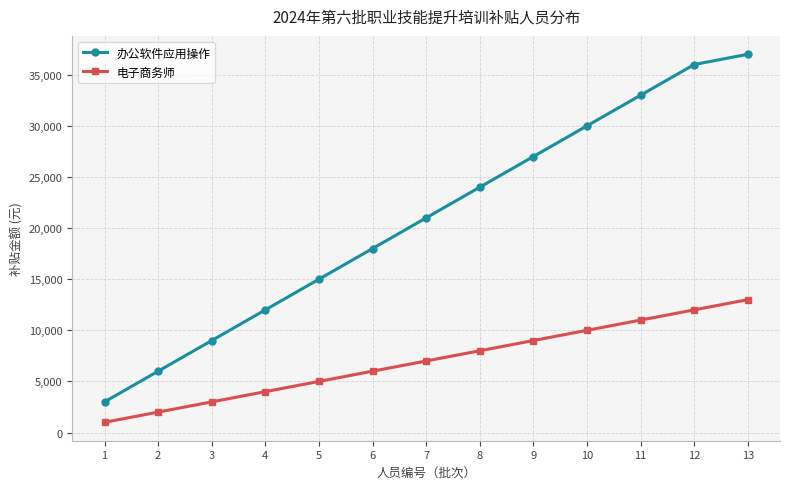

At which category is the sum across all series the highest?

13